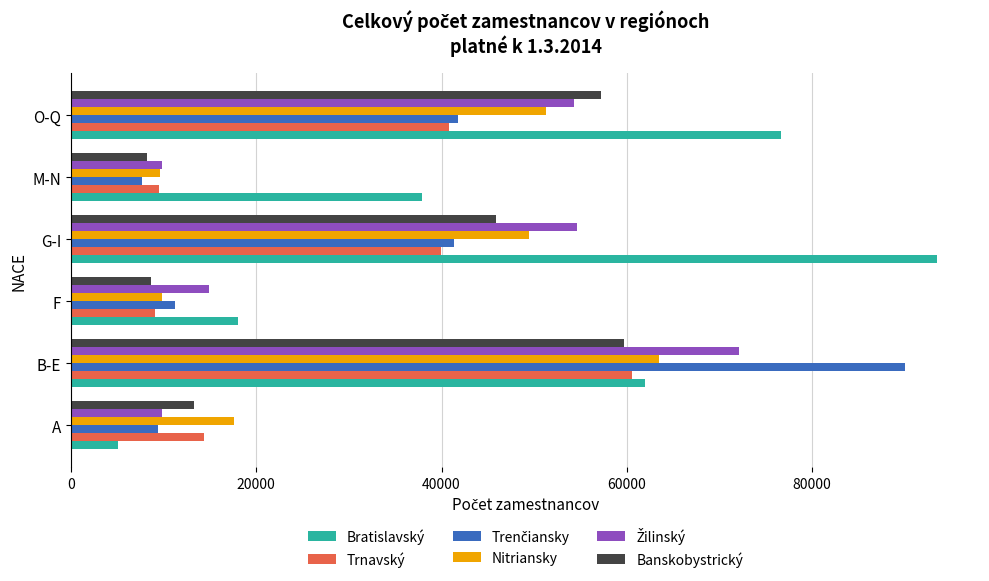

Which series has the largest total across all categories?

Bratislavský